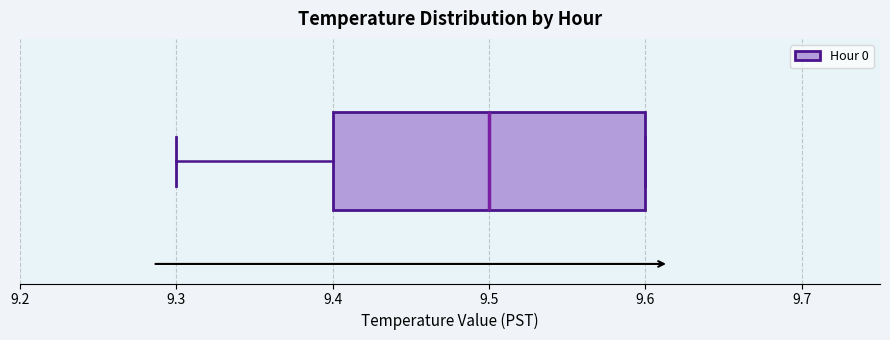

Transcribe this box plot: give where the median line is, the range the box spans, and where the two whiskers end, as read against the x-axis. The values are not printed on the chart, so give them approximately, as read against the axis.

median 9.5, box 9.4 to 9.6, whiskers 9.3 to 9.6